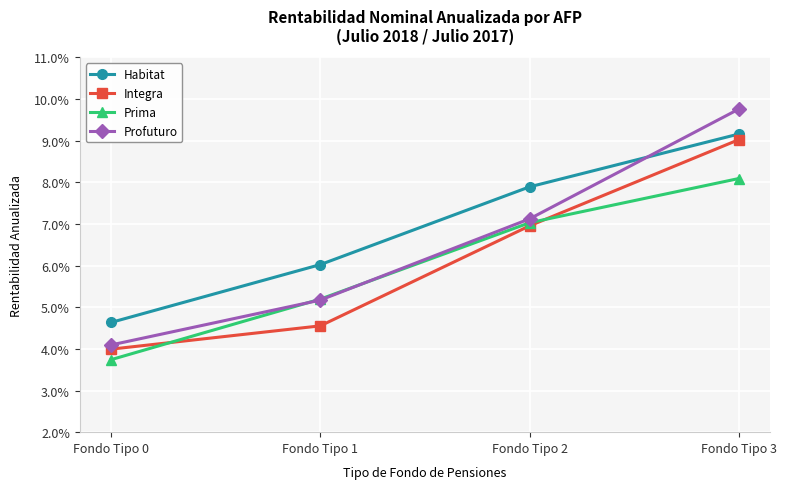

Which series changed the most between Fondo Tipo 0 and Fondo Tipo 2?

Prima